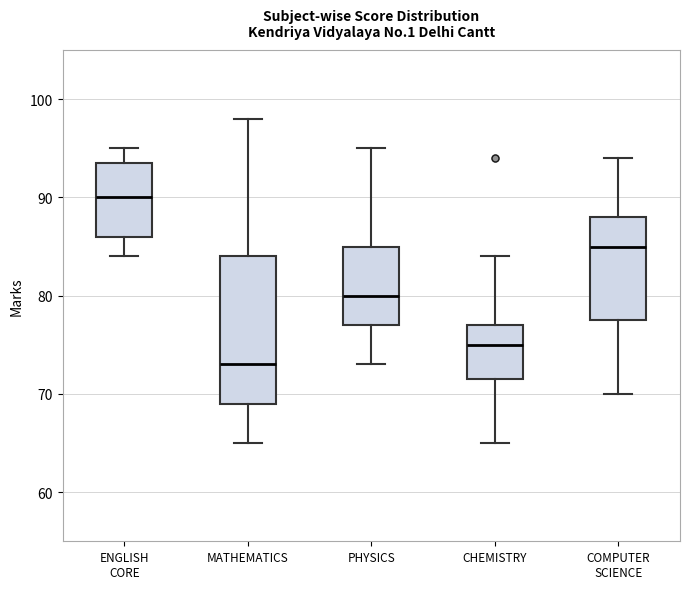

Where does the upper whisker of the box for COMPUTER SCIENCE end on the y-axis? The values are not printed on the chart, so give them approximately, as read against the axis.

94